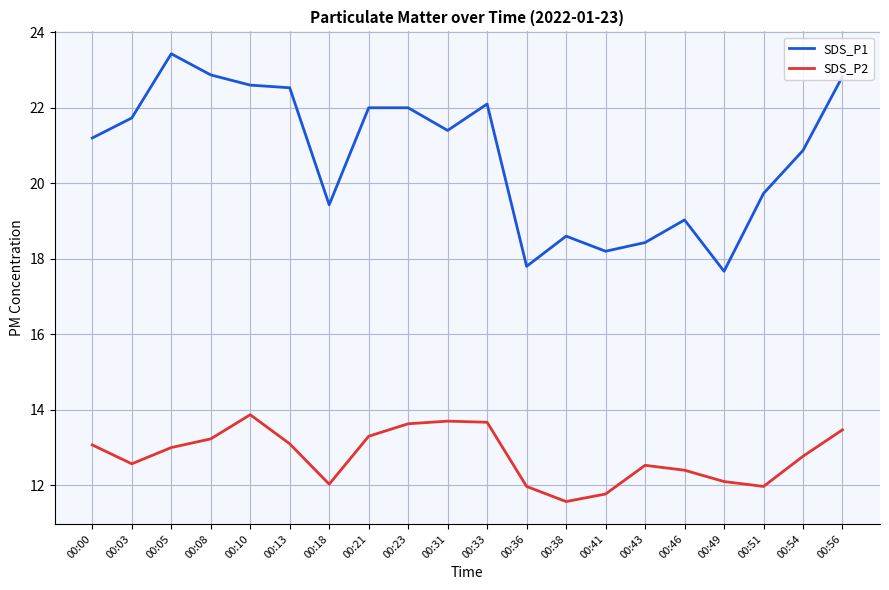

Rank the series at 00:38 from highest to lowest value.

SDS_P1, SDS_P2